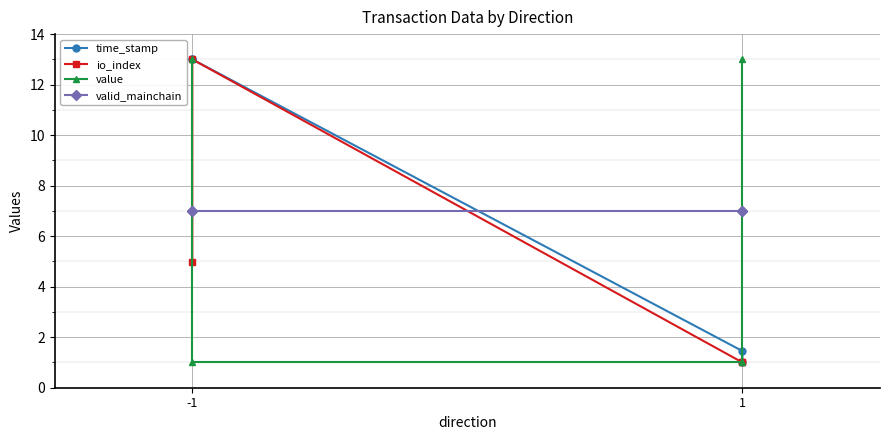

What is the sum of the io_index values at 1 and -1?

18.0